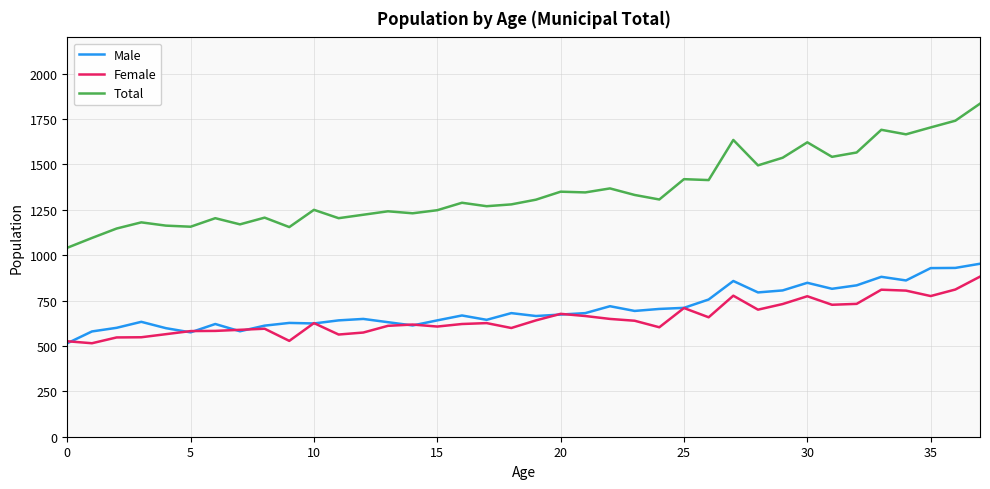

What is the difference between the maximum and second lowest values in the Male series?

378